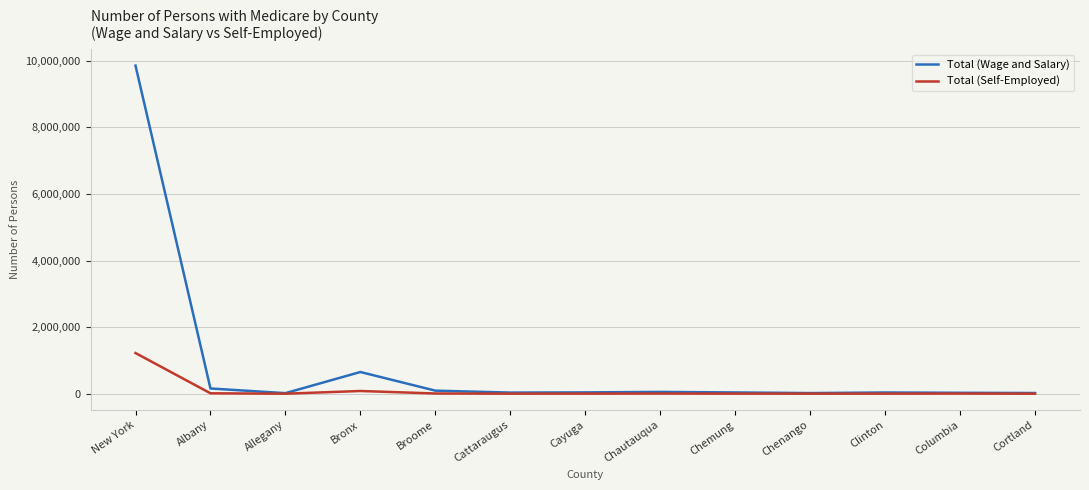

What is the difference between the maximum and second lowest values in the Total (Wage and Salary) series?

9836811